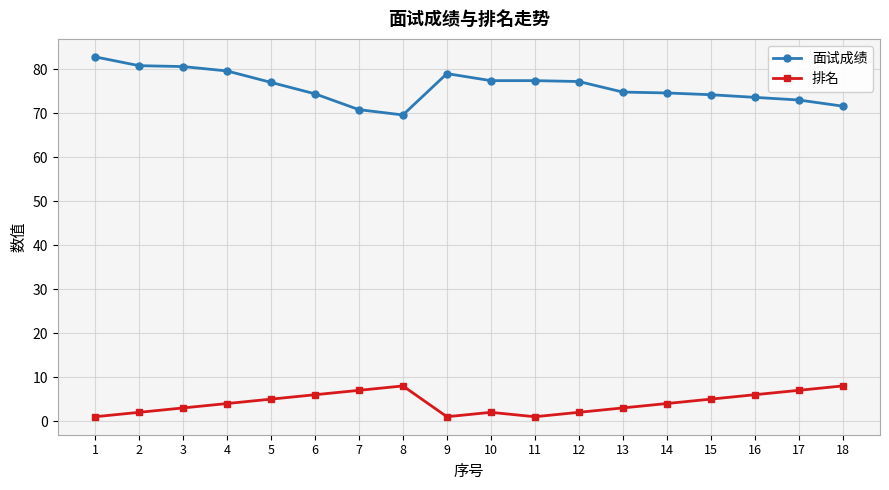

What is the value of the 面试成绩 point at the 8th from the left?

69.6